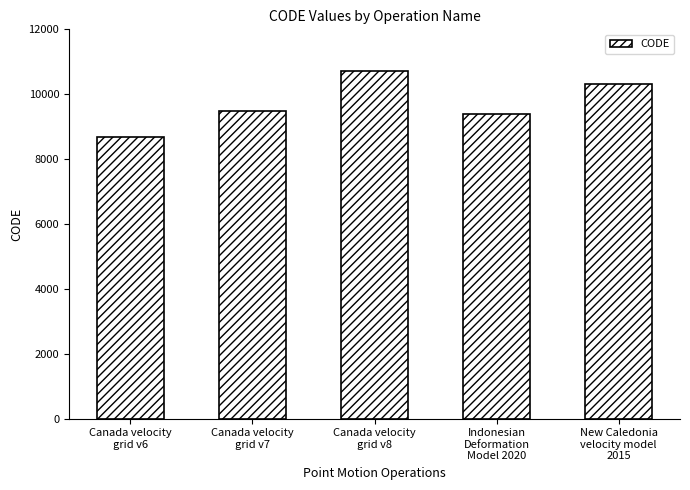

The chart shows a value of 16989 at Canada velocity
grid v7. True or false?

False